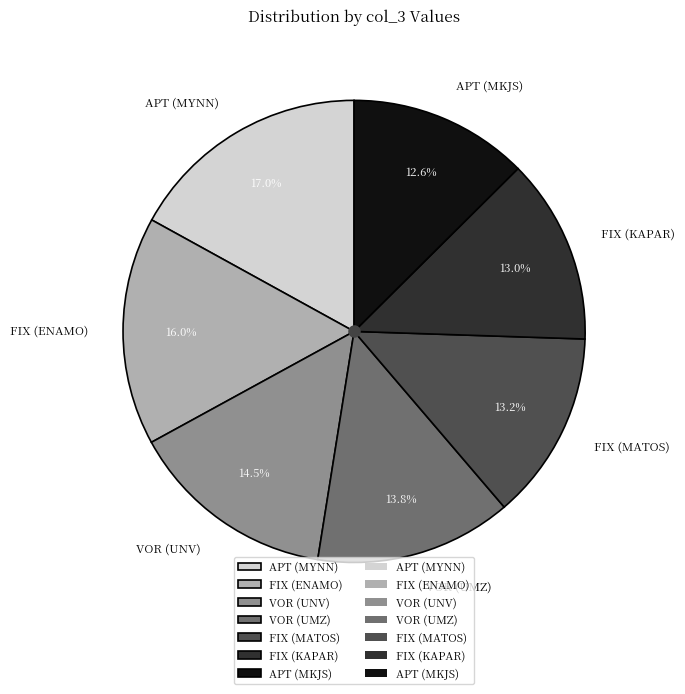

To the nearest percent, what is the difference between the VOR (UNV) and APT (MKJS) slice percentages?

2%